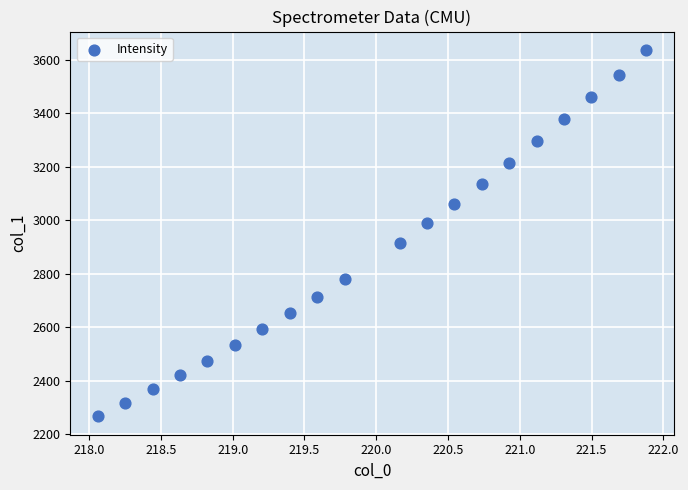

What is the range of X values (max minus min)?

3.8